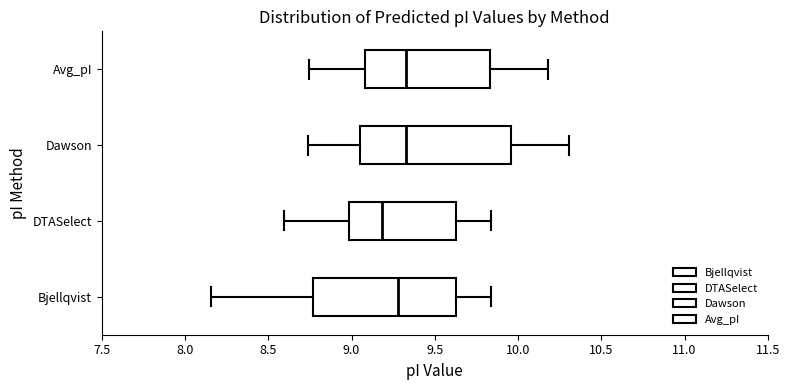

Which box has the furthest to the left median line?

DTASelect